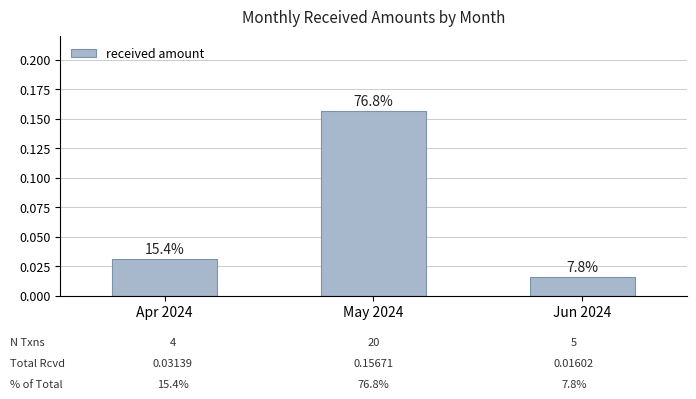

Between Apr 2024 and May 2024, which is larger?

May 2024